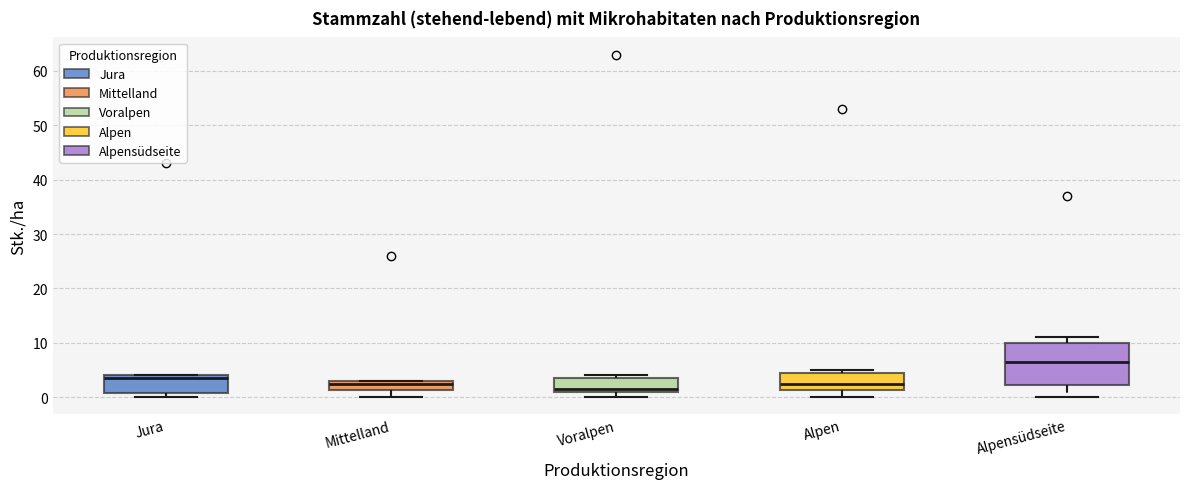

Reading left to right, read every box against the y-axis: the position of its median line, the range the box covers, and the ends of its whiskers. The values are not printed on the chart, so give them approximately, as read against the axis.

Jura: median 4 (just below the box's upper edge), box 1 to 4, whiskers 0 to 4
Mittelland: median 3 (just below the box's upper edge), box 1 to 3, whiskers 0 to 3
Voralpen: median 2, box 1 to 4, whiskers 0 to 4 (just above the box's upper edge)
Alpen: median 3, box 1 to 5, whiskers 0 to 5 (just above the box's upper edge)
Alpensüdseite: median 7, box 2 to 10, whiskers 0 to 11